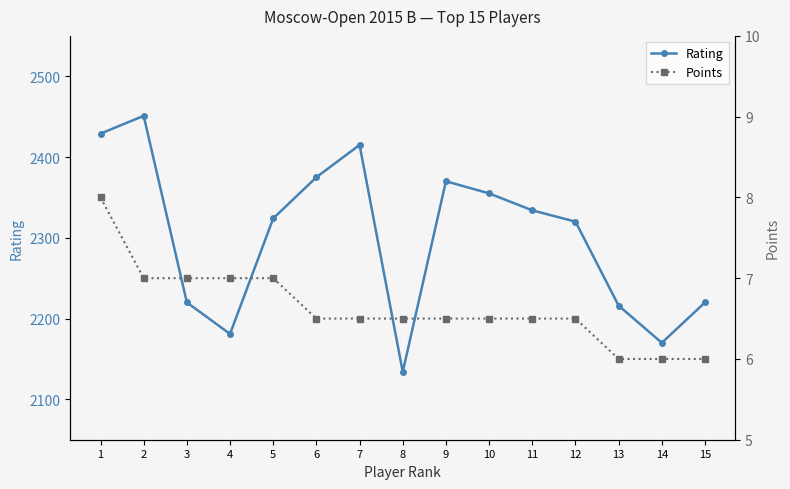

The value of Points at 8 is 6.5. True or false?

True